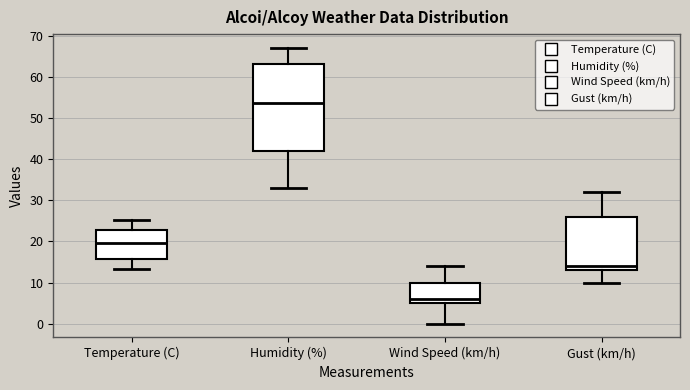

Where is the lower edge of the box for Gust (km/h) on the y-axis? The values are not printed on the chart, so give them approximately, as read against the axis.

13